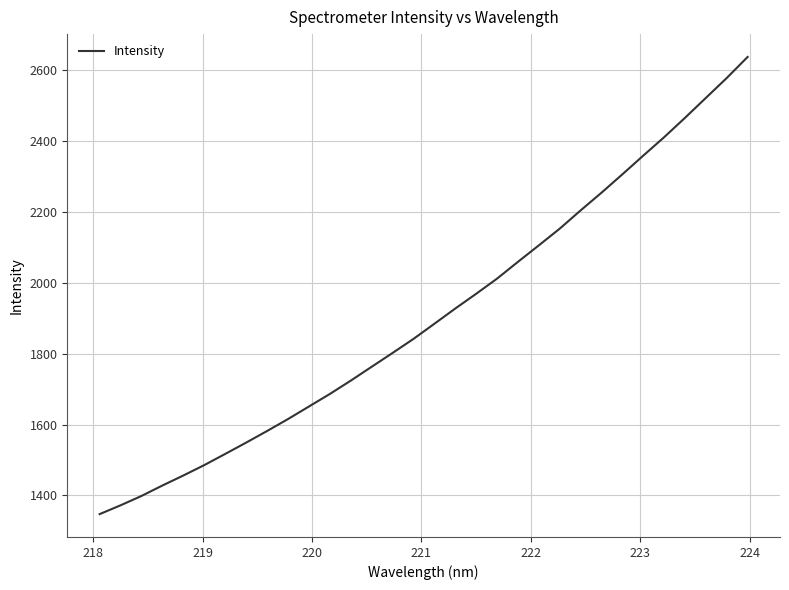

What is the maximum value shown in the chart?

2637.0